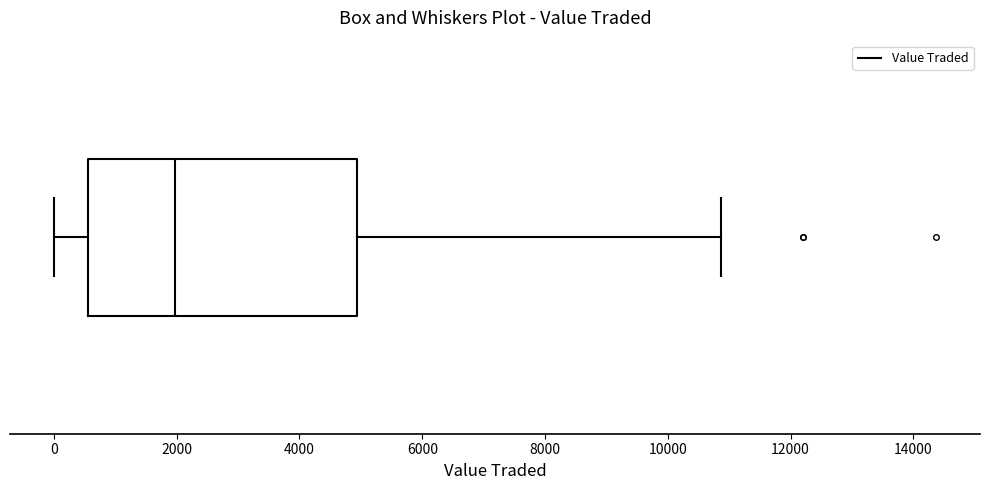

Where is the right edge of the box on the x-axis? The values are not printed on the chart, so give them approximately, as read against the axis.

5000